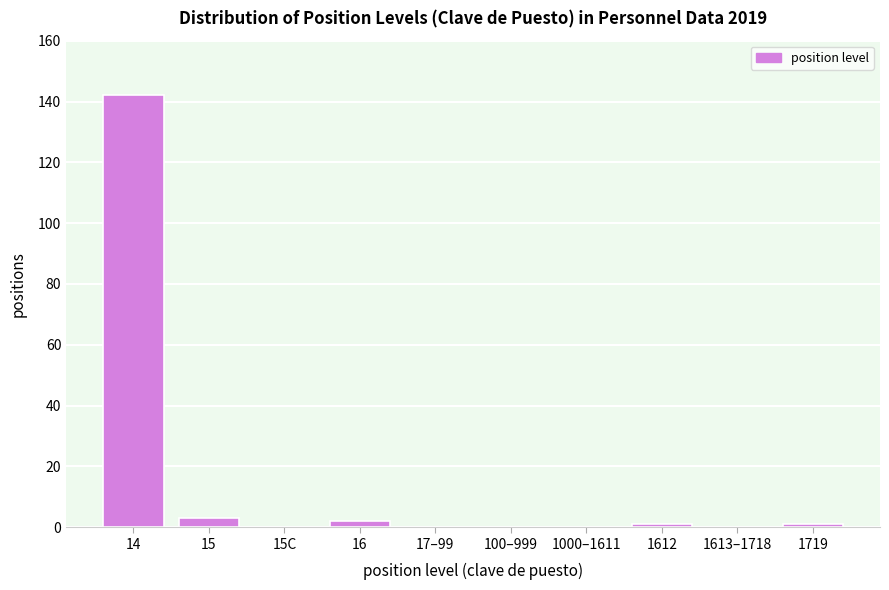

Reading right to left, extract all data points from this chart.

1719=1	1613–1718=0	1612=1	1000–1611=0	100–999=0	17–99=0	16=2	15C=0	15=3	14=142